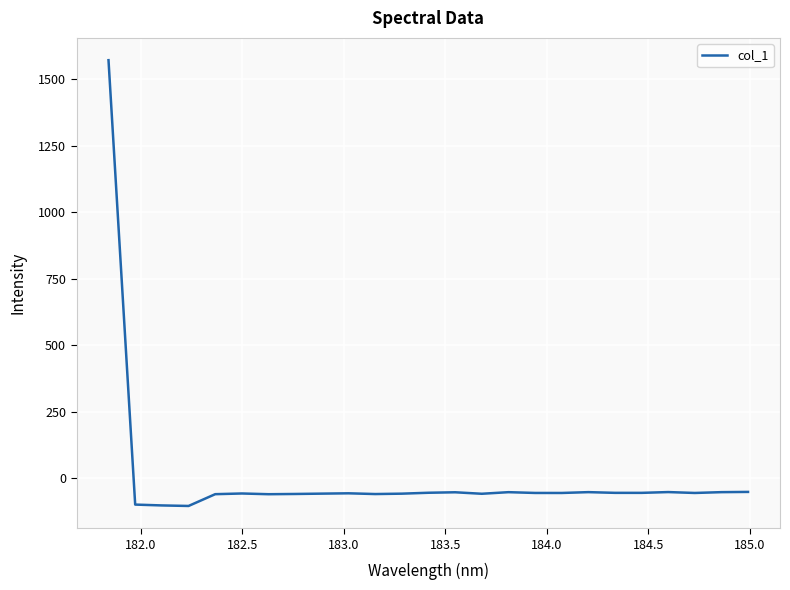

What is the smallest value displayed?

-104.1